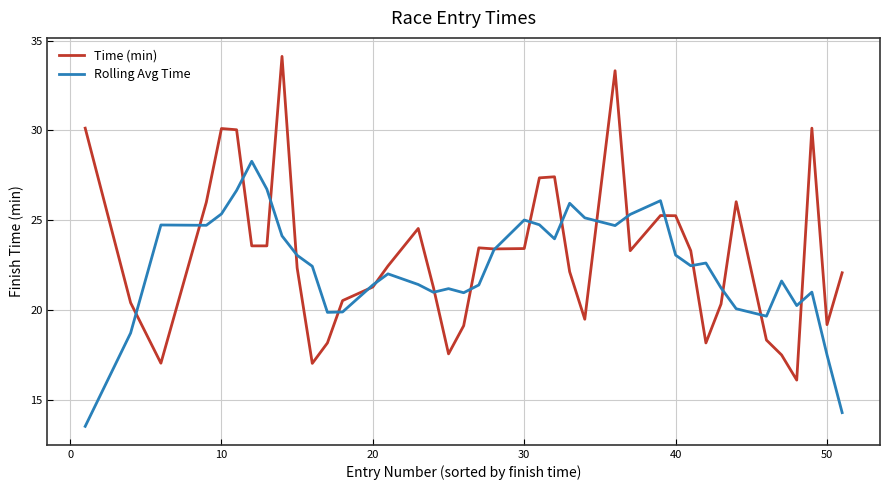

Which series has the widest spread of values?

Time (min)